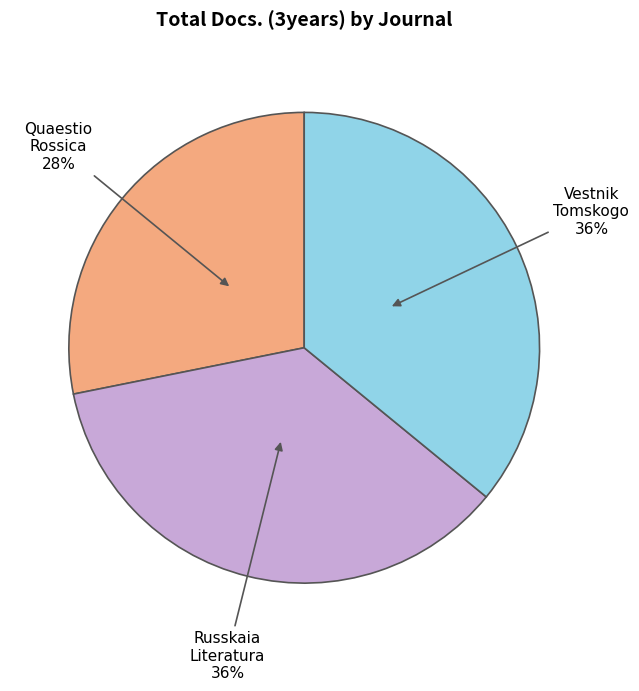

Is it true that Russkaia Literatura is 30% of the pie?

False